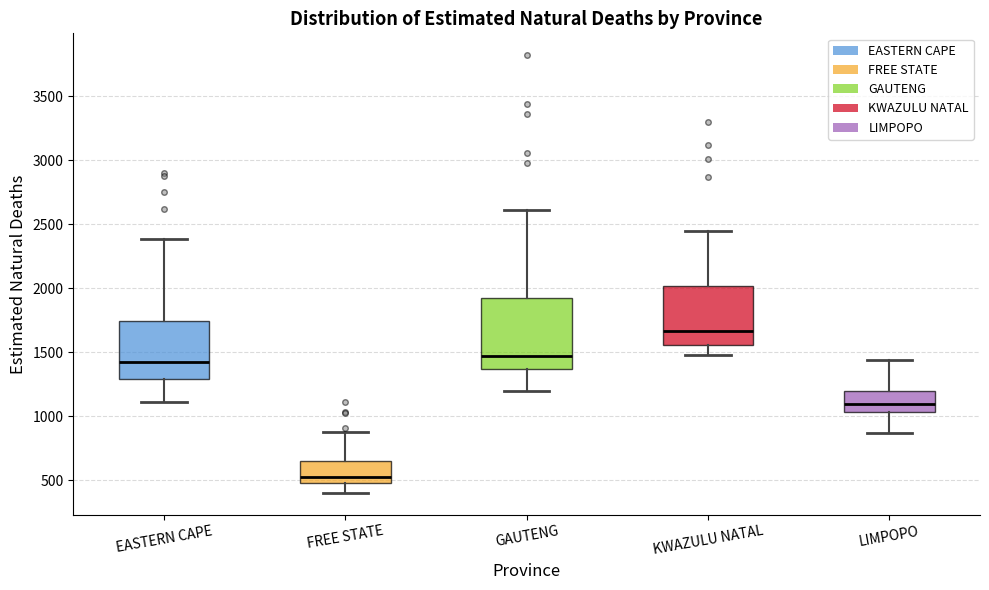

Reading left to right, transcribe this box plot: for each box, give where its median line is, the range the box spans, and where its two whiskers end, as read against the y-axis. The values are not printed on the chart, so give them approximately, as read against the axis.

EASTERN CAPE: median 1400, box 1300 to 1750, whiskers 1100 to 2400
FREE STATE: median 500 (just above the box's lower edge), box 500 to 650, whiskers 400 to 900
GAUTENG: median 1450, box 1350 to 1950, whiskers 1200 to 2600
KWAZULU NATAL: median 1650, box 1550 to 2000, whiskers 1500 to 2450
LIMPOPO: median 1100, box 1050 to 1200, whiskers 850 to 1450